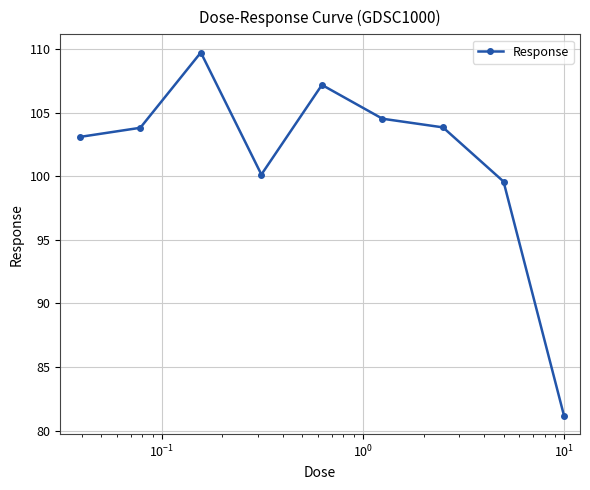

What is the value of the 5th point from the left?

107.2